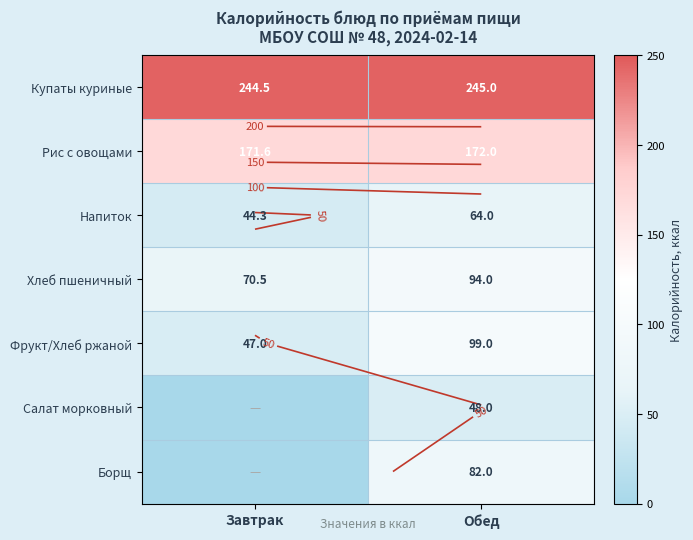

What is the sum of all Рис с овощами values?

343.6